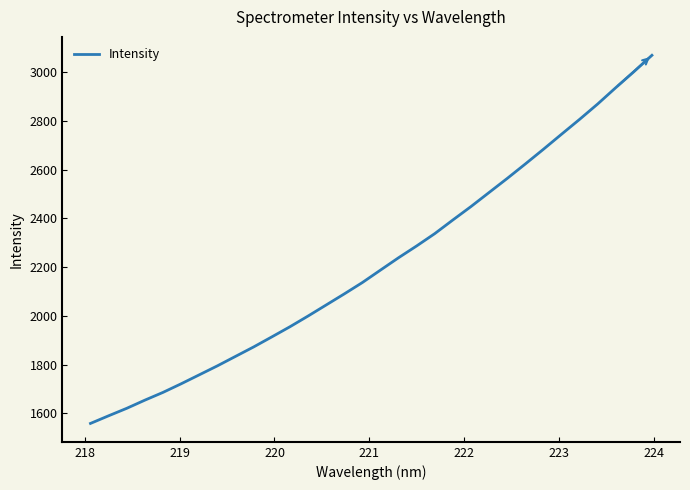

How many lines are shown in the chart?

1